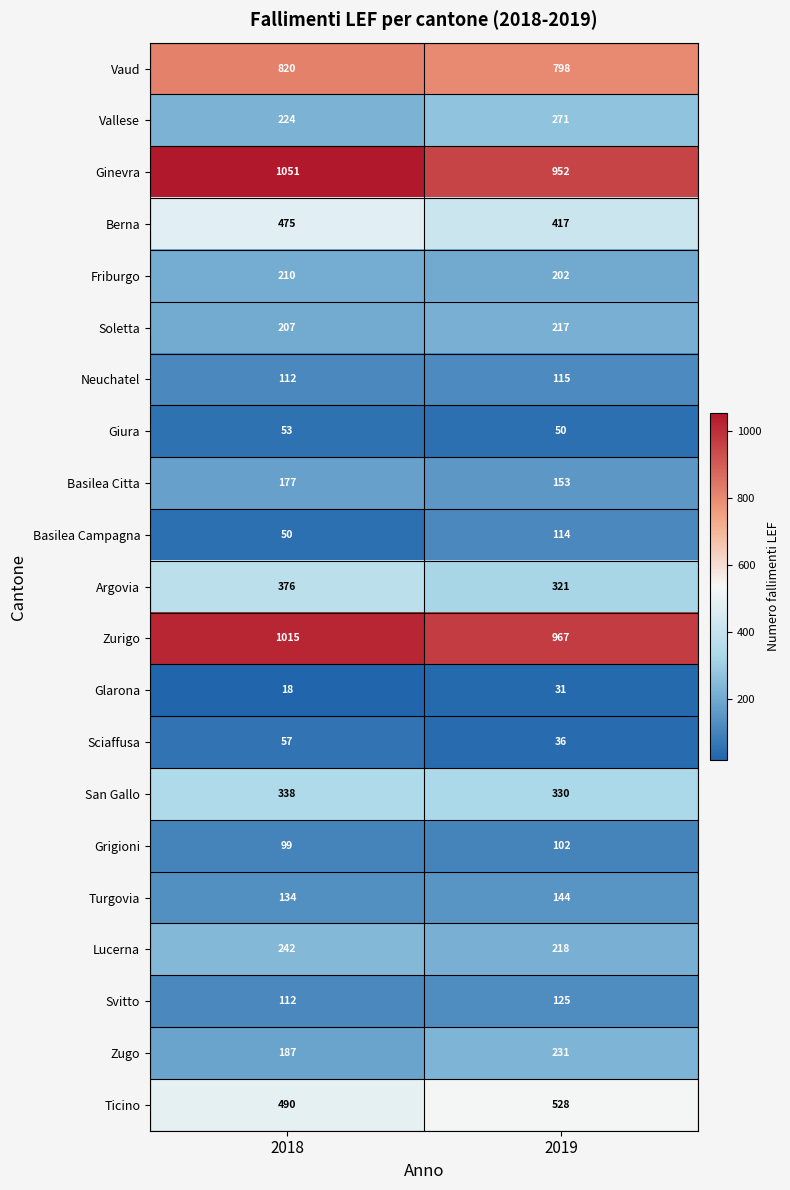

What is the total value across all series at 2018?

6447